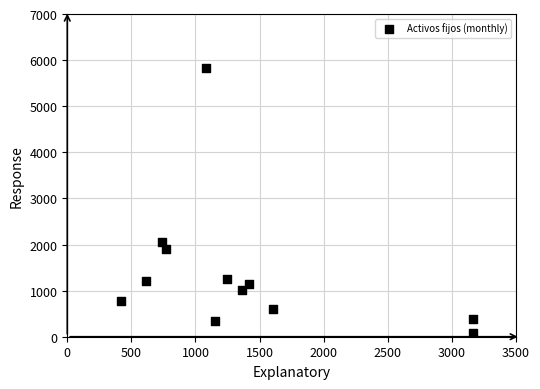

What is the range of X values (max minus min)?

2748.8